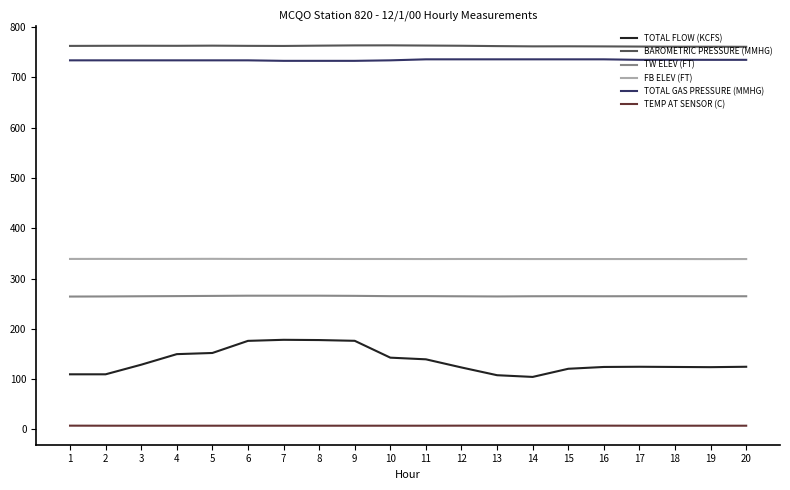

At how many categories does at least one series exceed 668?

20